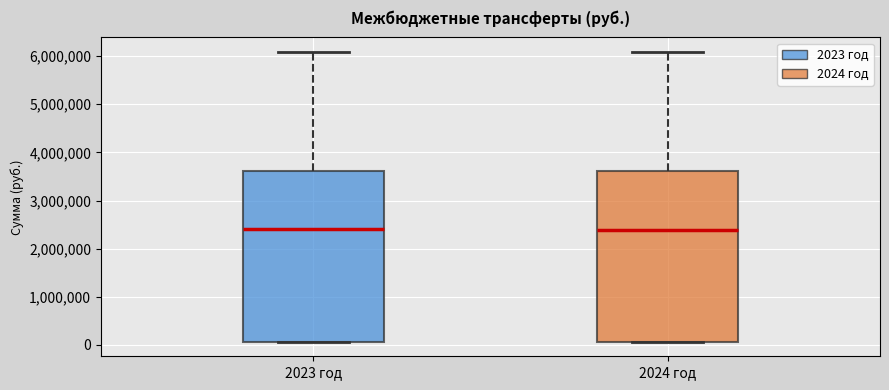

Reading left to right, read every box against the y-axis: the position of its median line, the range the box covers, and the ends of its whiskers. The values are not printed on the chart, so give them approximately, as read against the axis.

2023 год: median 2400000, box 100000 to 3600000, whiskers 100000 to 6100000
2024 год: median 2400000, box 100000 to 3600000, whiskers 100000 to 6100000